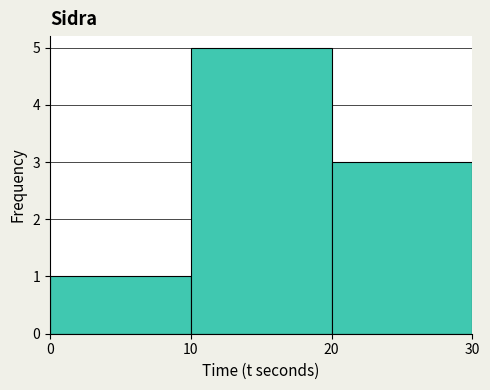

Which range on the x-axis has the tallest bar?

10 to 20